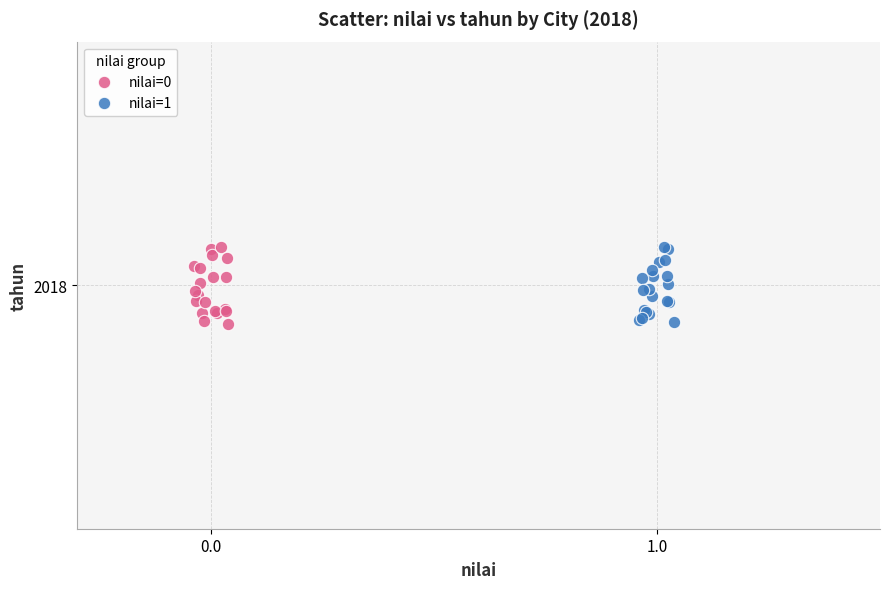

What are all the series names shown in the legend?

nilai=0, nilai=1